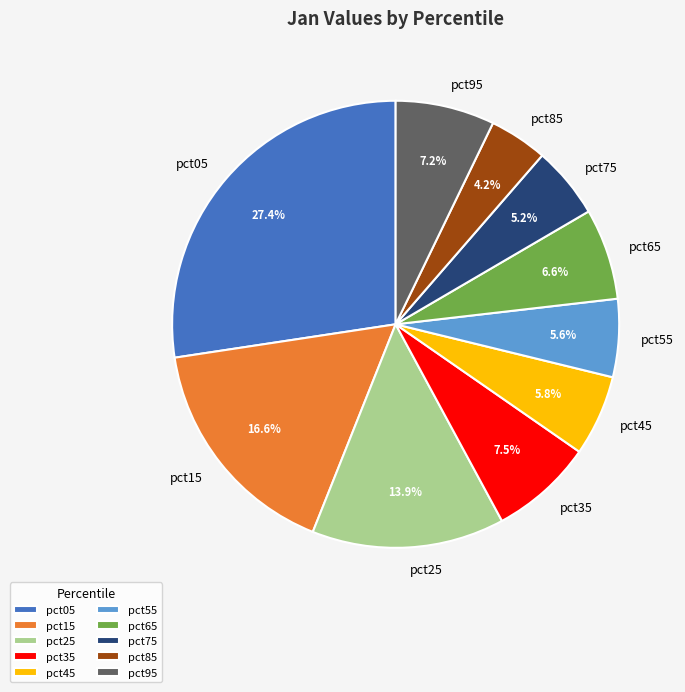

Does pct75 account for over 50% of the chart?

No